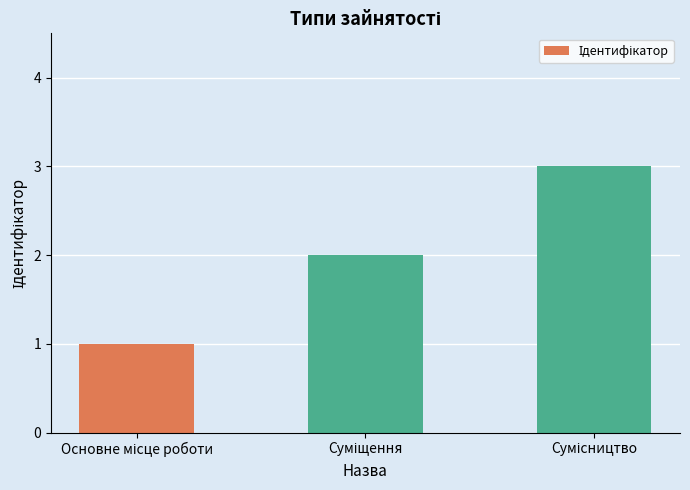

What is the difference between the second highest and minimum values?

1